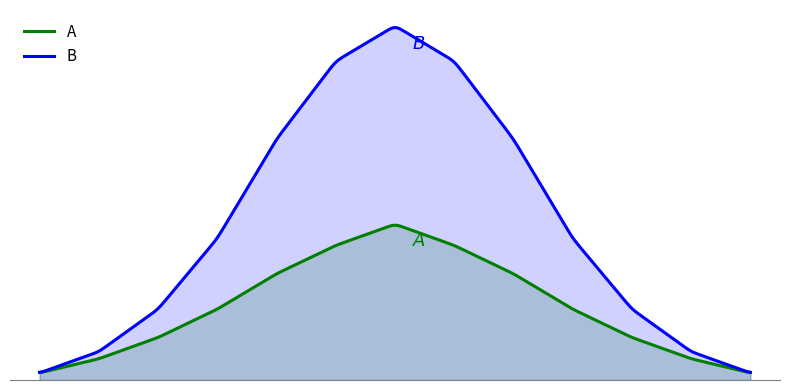

Rank the series at 3 from highest to lowest value.

B, A